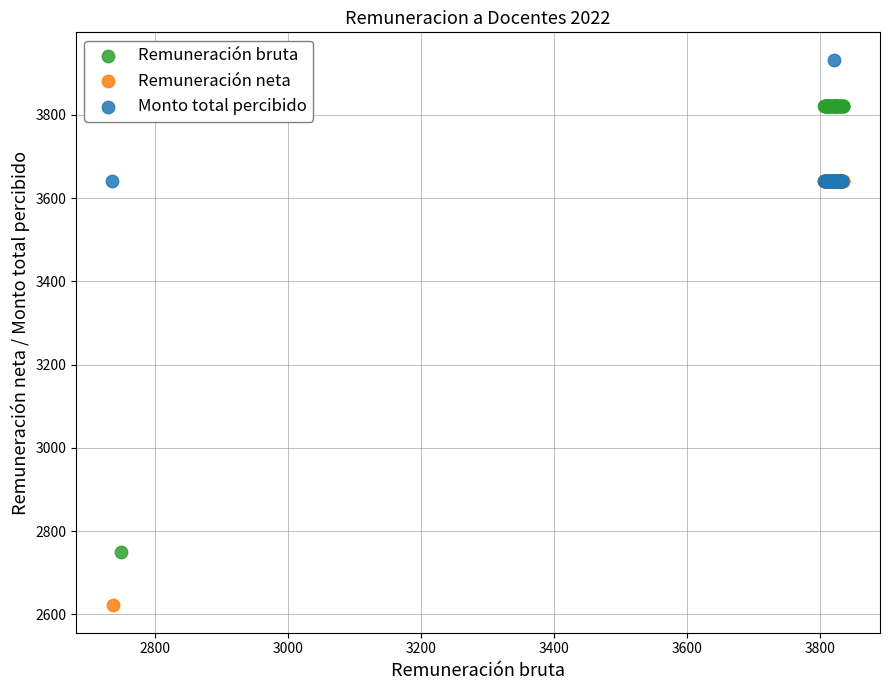

Which series has the largest Y range (max minus min)?

Remuneración bruta